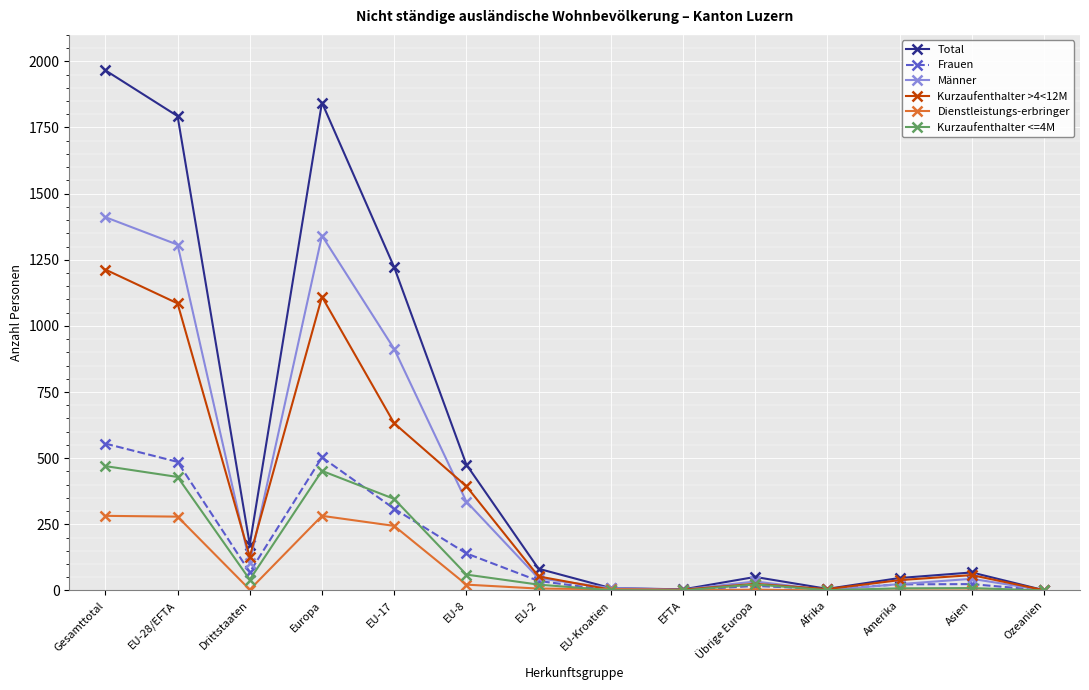

List the series in order of their peak value, lowest first.

Dienstleistungs-erbringer, Kurzaufenthalter <=4M, Frauen, Kurzaufenthalter >4<12M, Männer, Total